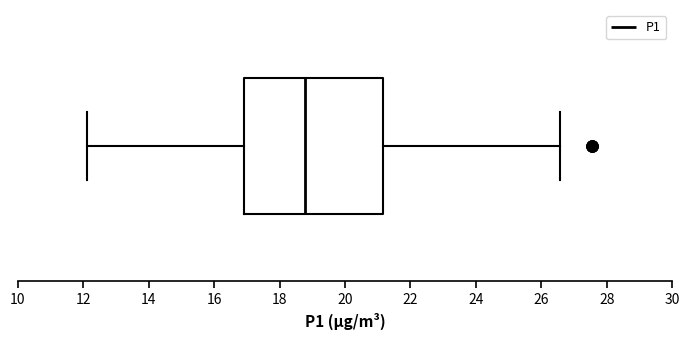

Transcribe this box plot: give where the median line is, the range the box spans, and where the two whiskers end, as read against the x-axis. The values are not printed on the chart, so give them approximately, as read against the axis.

median 18.8, box 17.0 to 21.2, whiskers 12.2 to 26.6